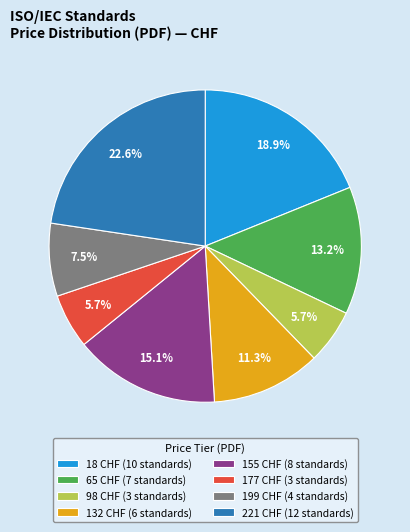

What percentage is the 65 CHF slice, to the nearest percent?

13%